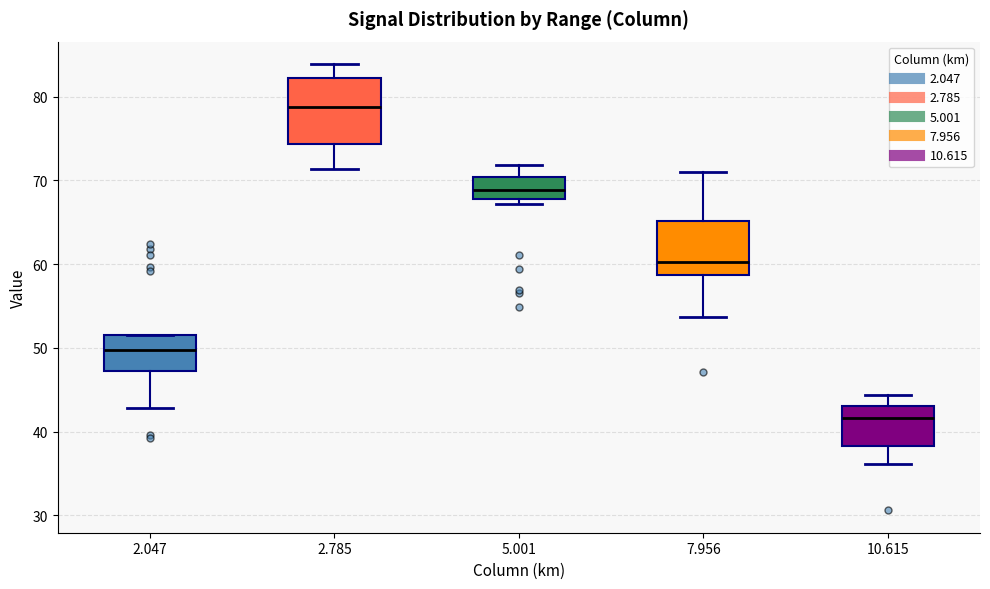

Reading left to right, read every box against the y-axis: the position of its median line, the range the box covers, and the ends of its whiskers. The values are not printed on the chart, so give them approximately, as read against the axis.

2.047: median 50, box 47 to 52, whiskers 43 to 52
2.785: median 79, box 74 to 82, whiskers 71 to 84
5.001: median 69, box 68 to 70, whiskers 67 to 72
7.956: median 60, box 59 to 65, whiskers 54 to 71
10.615: median 42, box 38 to 43, whiskers 36 to 44